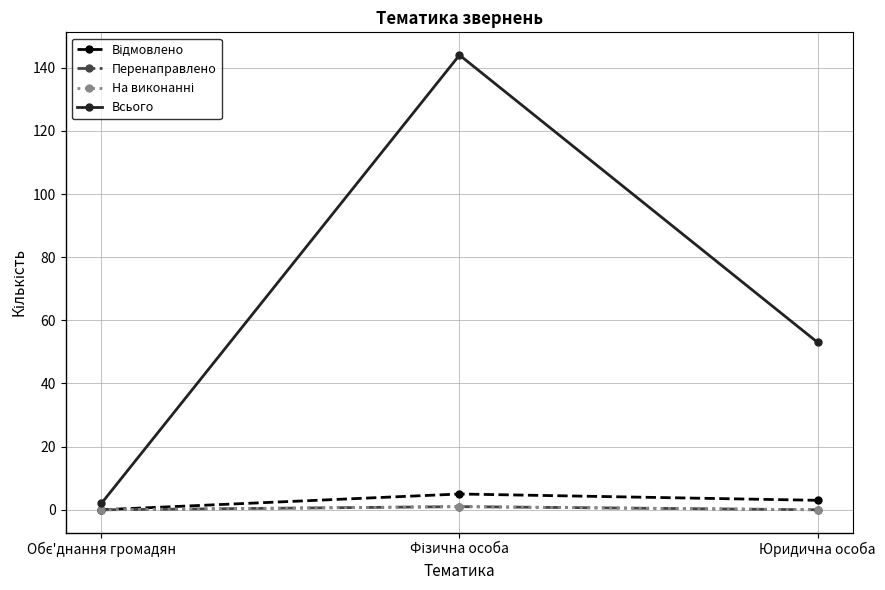

Reading left to right, extract all data points from this chart.

Відмовлено: 0	5	3
Перенаправлено: 0	1	0
На виконанні: 0	1	0
Всього: 2	144	53